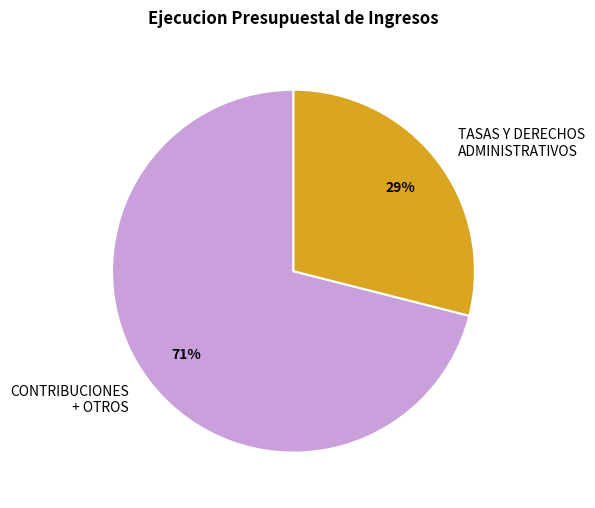

True or false: CONTRIBUCIONES + OTROS accounts for 65% of the total.

False